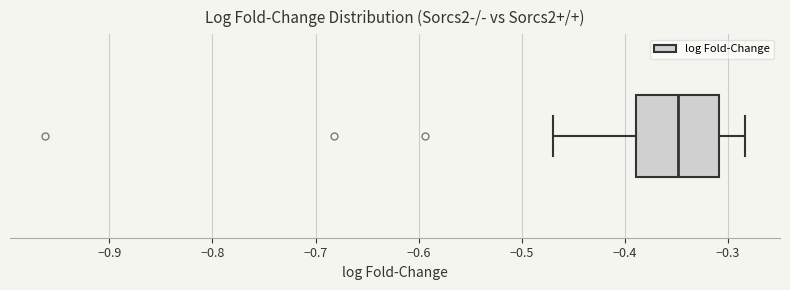

Where is the left edge of the box on the x-axis? The values are not printed on the chart, so give them approximately, as read against the axis.

-0.39